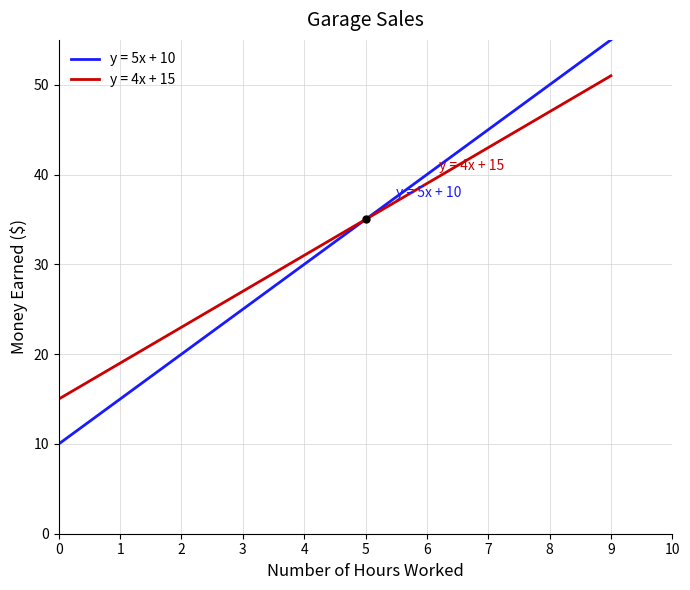

List the labels in order of y = 4x + 15 value, smallest first.

0, 1, 2, 3, 4, 5, 6, 7, 8, 9